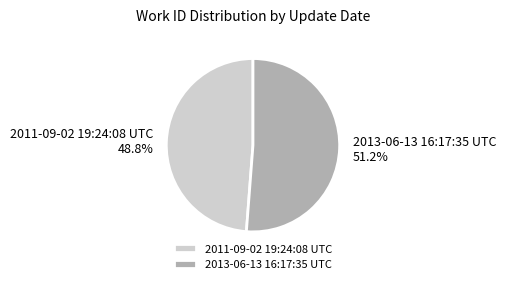

Which category has the smallest portion of the pie?

2011-09-02 19:24:08 UTC